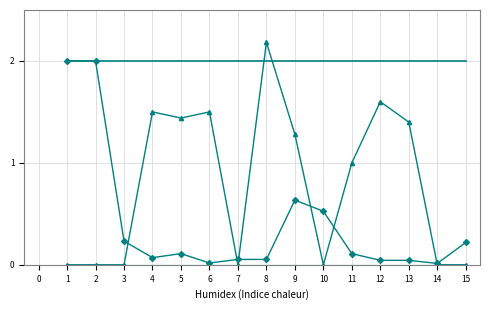

Reading right to left, what are all the values shown in this chart?

Linea base: 2.0	2.0	2.0	2.0	2.0	2.0	2.0	2.0	2.0	2.0	2.0	2.0	2.0	2.0	2.0
Metas programadas: 0.2	0.0	0.0	0.0	0.1	0.5	0.6	0.1	0.1	0.0	0.1	0.1	0.2	2.0	2.0
Avance de metas: 0.0	0.0	1.4	1.6	1.0	0.0	1.3	2.2	0.0	1.5	1.4	1.5	0.0	0.0	0.0
Metas ajustadas: 0.0	0.0	0.0	0.0	0.0	0.0	0.0	0.0	0.0	0.0	0.0	0.0	0.0	0.0	0.0